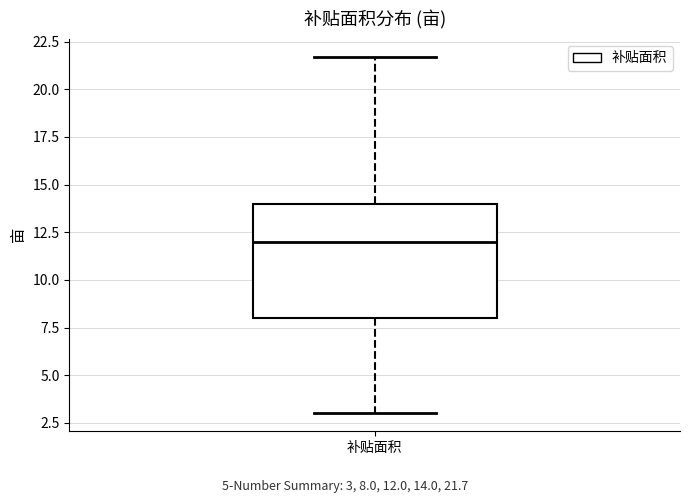

Read this box plot against the y-axis: the position of the median line, the range covered by the box, and the ends of both whiskers. The values are not printed on the chart, so give them approximately, as read against the axis.

median 12.0, box 8.0 to 14.0, whiskers 3.0 to 21.5